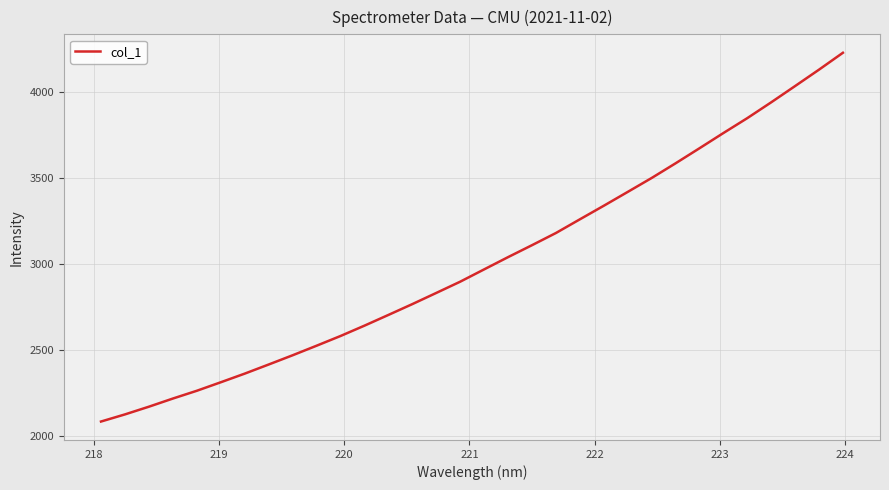

What is the difference between the maximum and minimum values?

2148.1